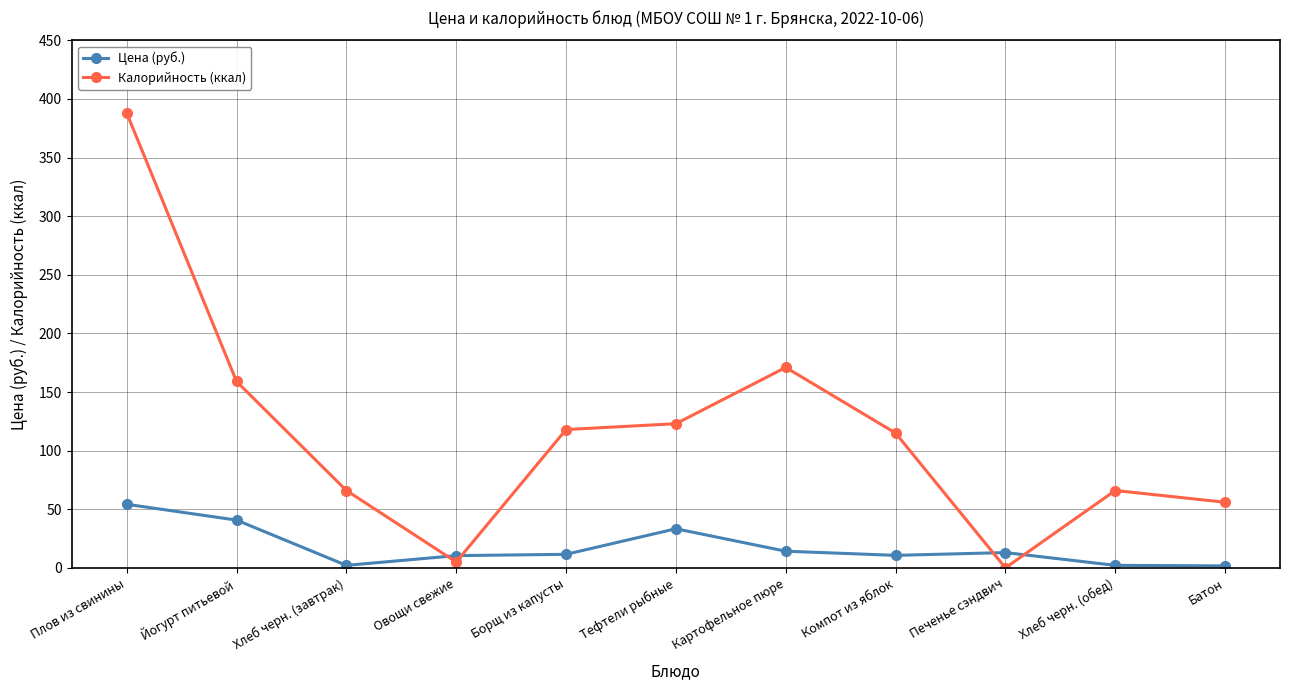

What is the difference between the Цена (руб.) values at Тефтели рыбные and Батон?

31.7